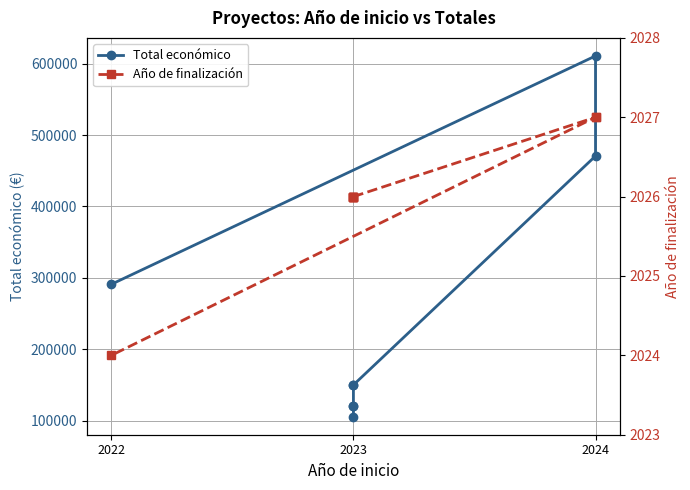

How many values in the Año de finalización series exceed 2026?

2